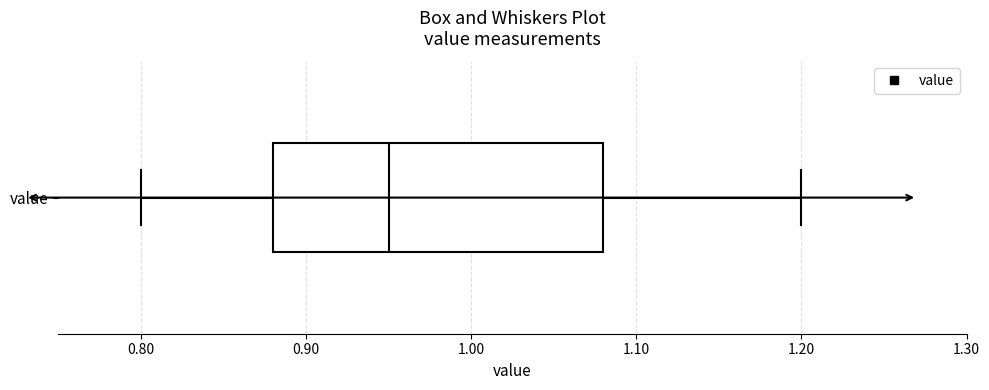

Transcribe this box plot: give where the median line is, the range the box spans, and where the two whiskers end, as read against the x-axis. The values are not printed on the chart, so give them approximately, as read against the axis.

median 0.95, box 0.88 to 1.08, whiskers 0.80 to 1.20